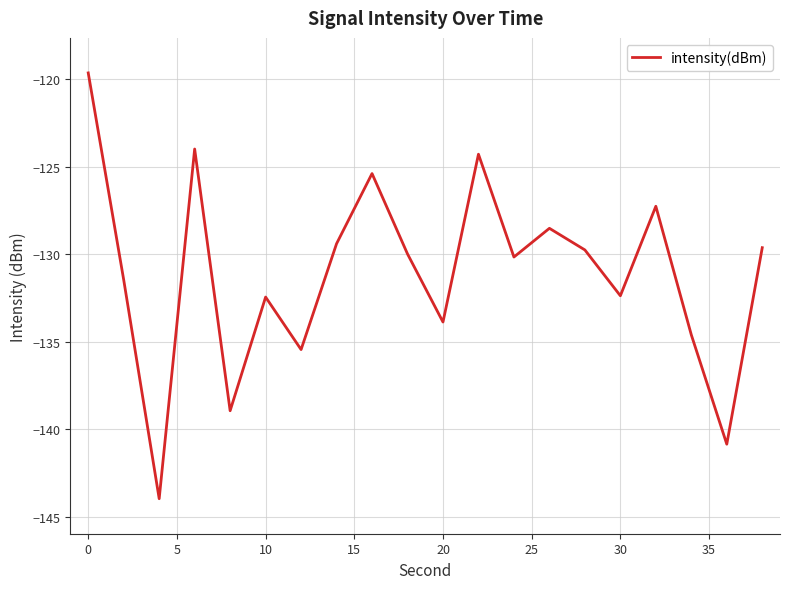

What is the smallest value displayed?

-144.0